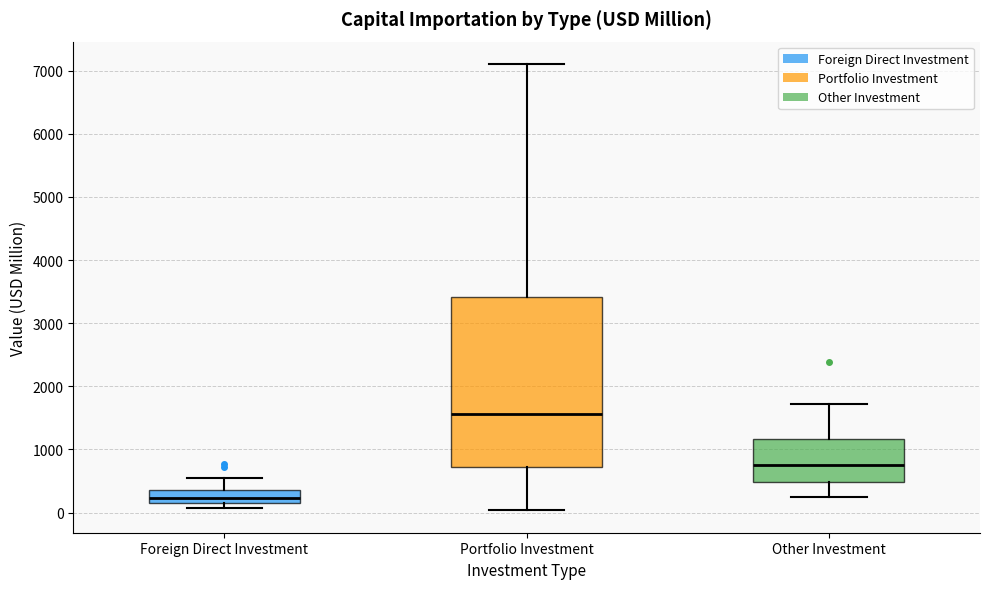

Which box is the tallest, from its lower edge to its upper edge?

Portfolio Investment